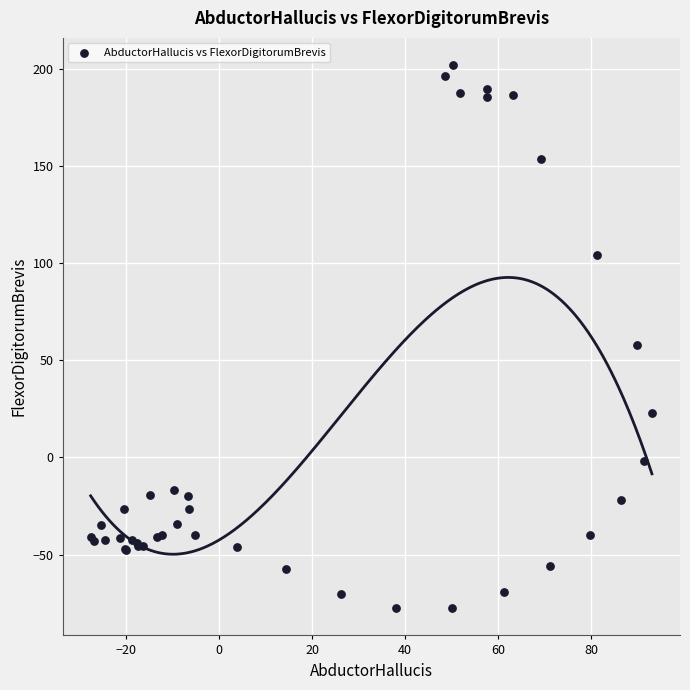

What Y value in the scatter plot is closest to 62?

57.7